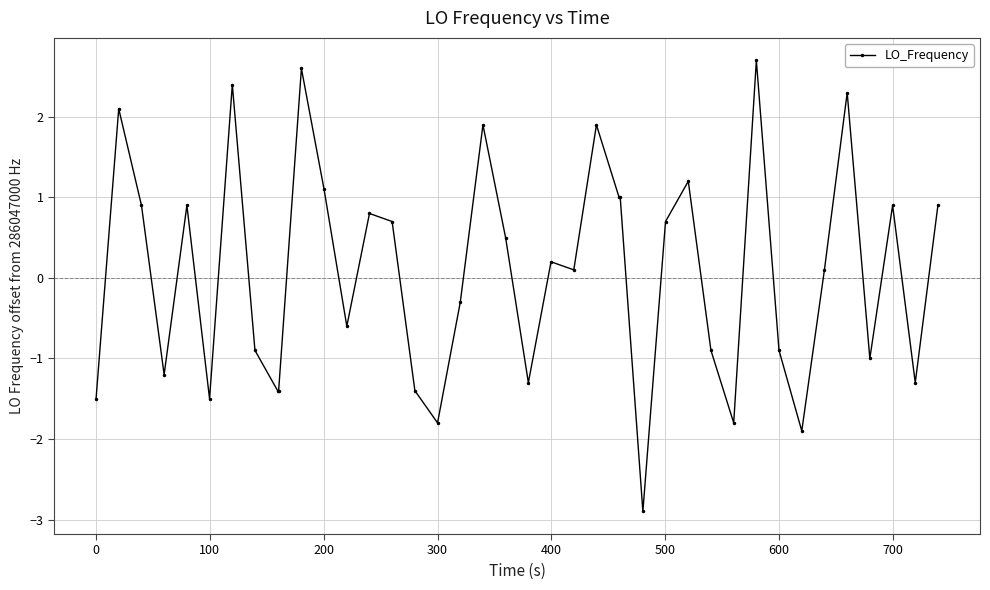

What is the minimum value shown in the chart?

-2.9